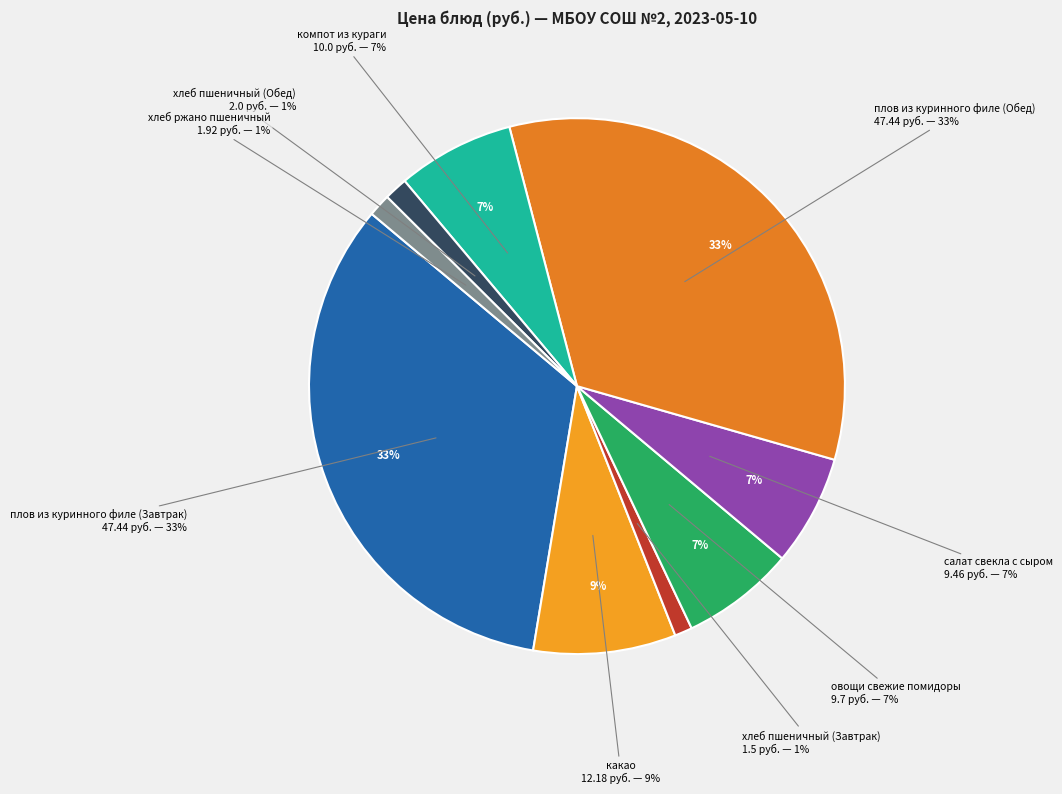

Count the number of slices in the pie.

9